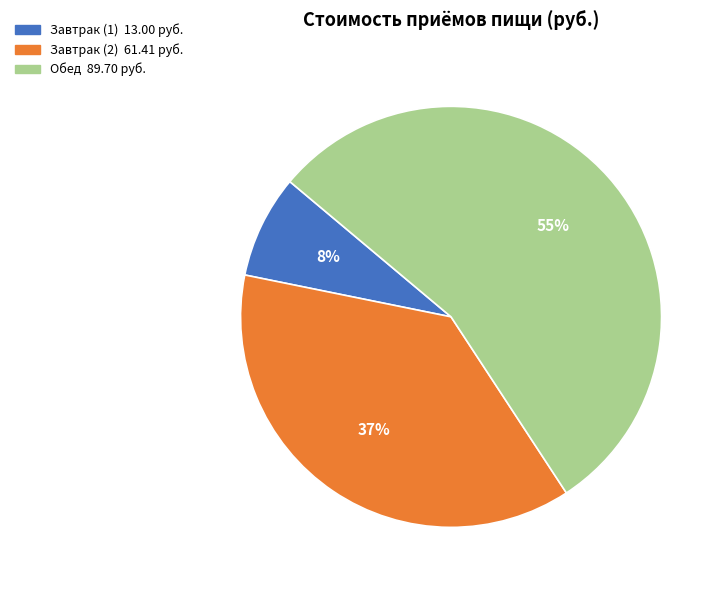

To the nearest percent, what is the average slice percentage?

33%